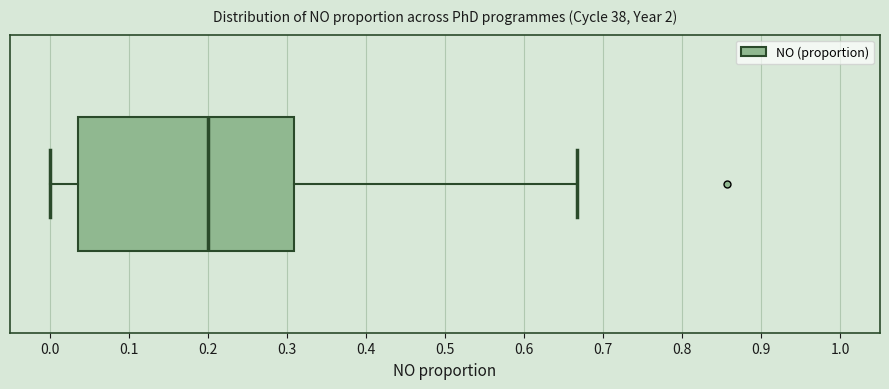

Where does the left whisker of the box end on the x-axis? The values are not printed on the chart, so give them approximately, as read against the axis.

0.00